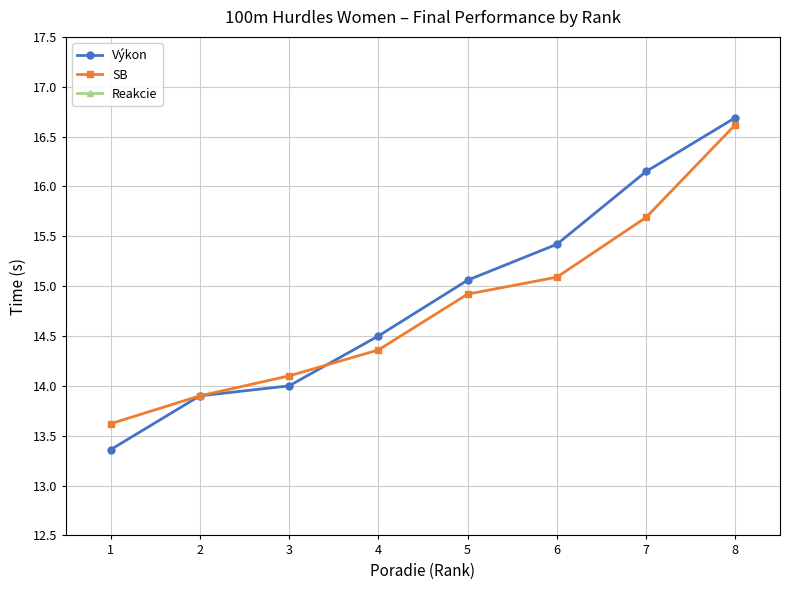

What is the total value across all series at 3?

28.4